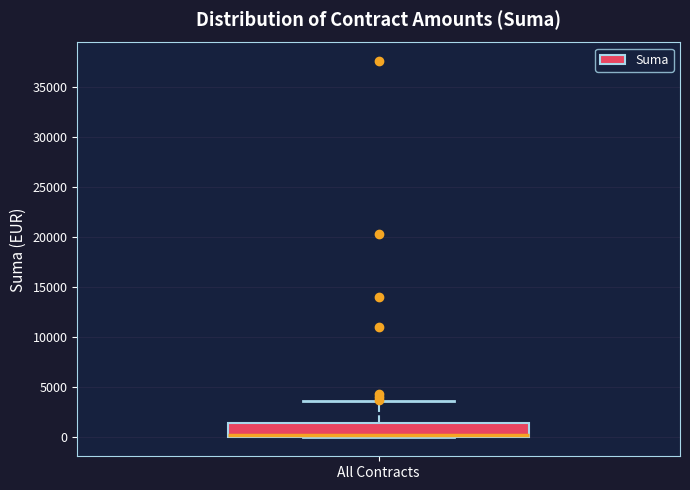

Read this box plot against the y-axis: the position of the median line, the range covered by the box, and the ends of both whiskers. The values are not printed on the chart, so give them approximately, as read against the axis.

median 0 (just above the box's lower edge), box 0 to 1500, whiskers 0 to 3500